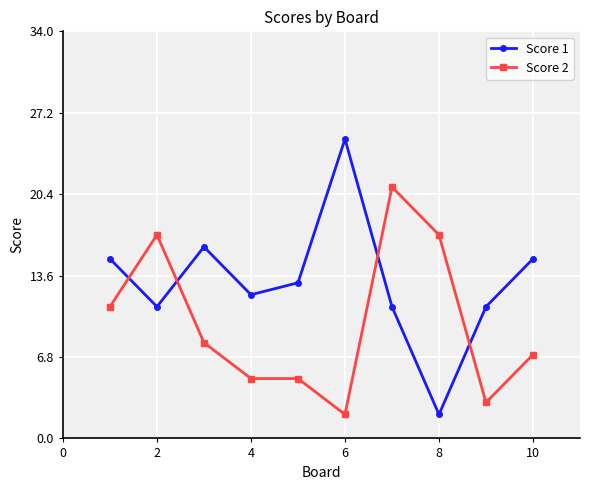

Rank the series by their average value, from lowest to highest.

Score 2, Score 1